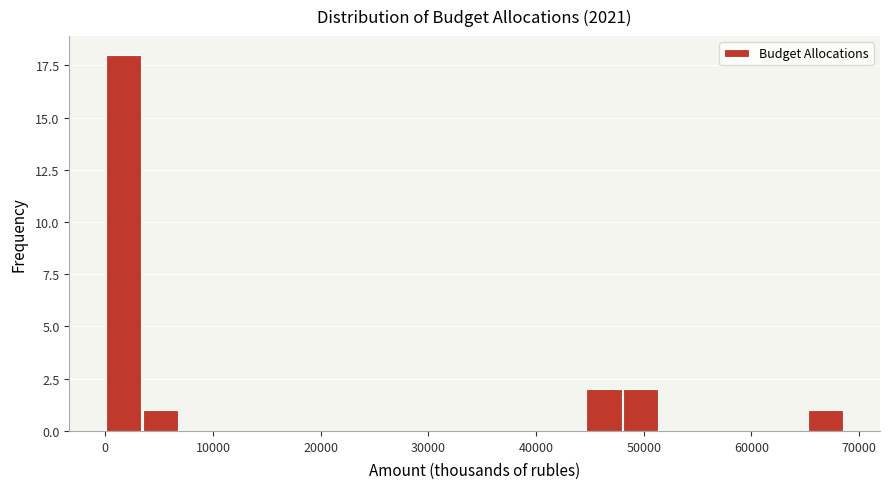

Read against the x-axis, roughly where is the centre of the tallest bar?

2000